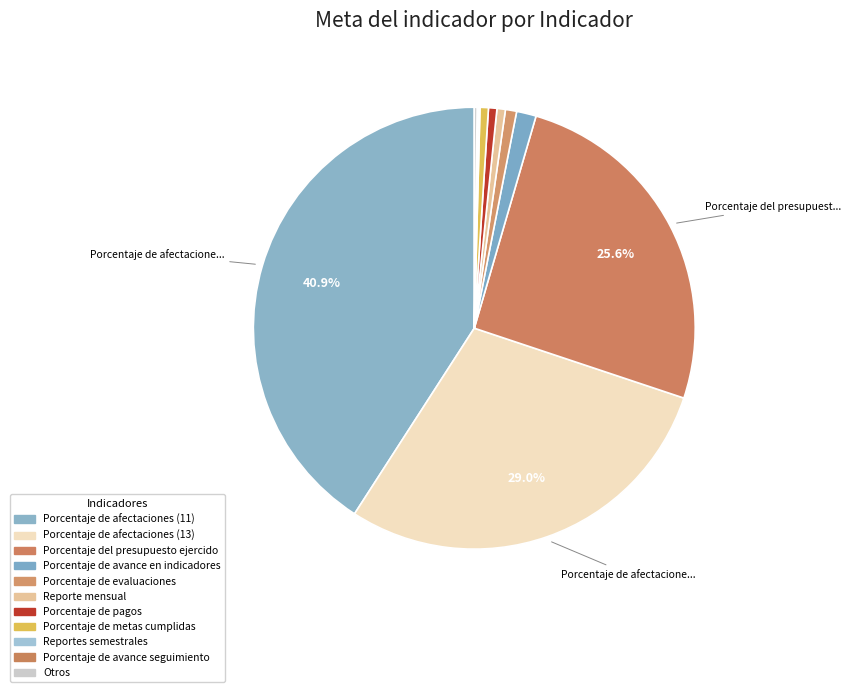

Does any single category account for the majority?

No